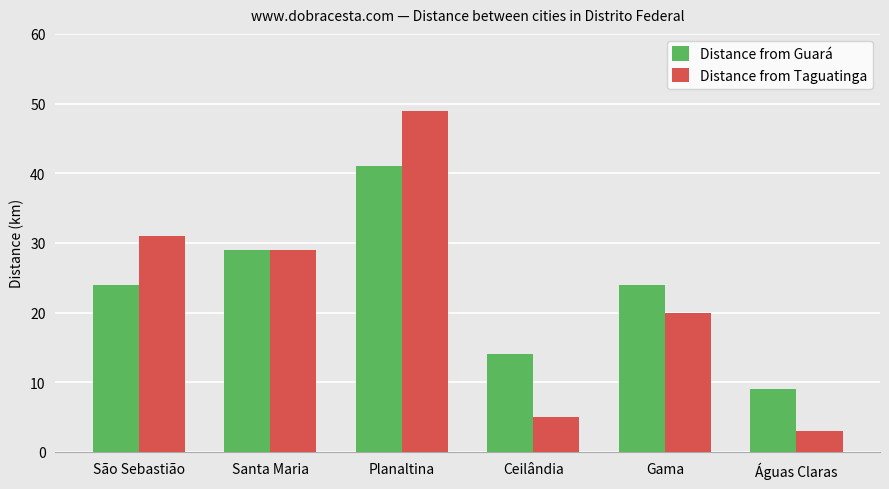

List the series in order of their peak value, lowest first.

Distance from Guará, Distance from Taguatinga